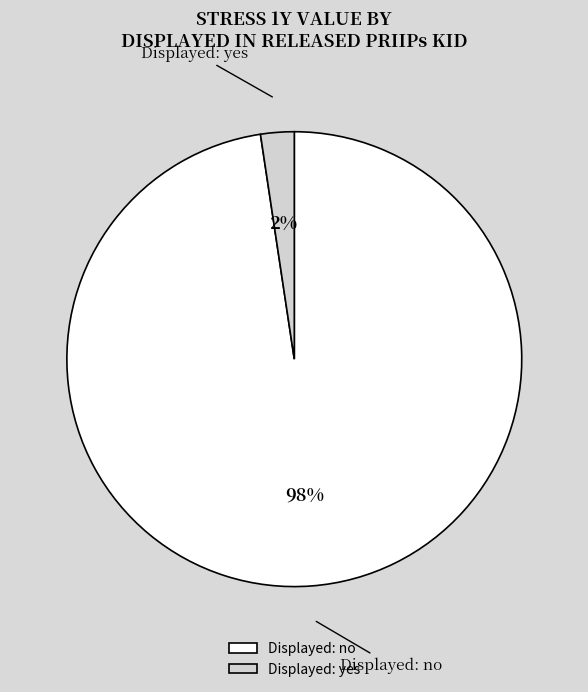

To the nearest percent, what percentage of the pie is Displayed: no?

98%